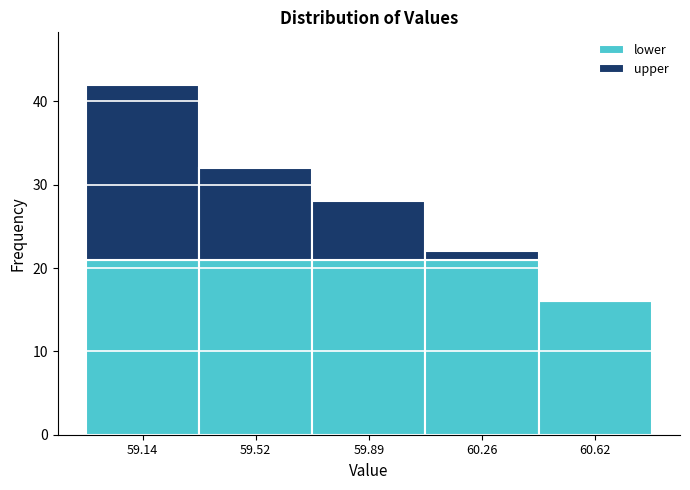

Reading left to right, list every stacked bar in this chart as the range it spans on the x-axis followed by its total height. Neither the bar edges nor the heights are printed on the chart, so give them approximately, as read against the axes.

58.96 to 59.33: 42
59.33 to 59.70: 32
59.70 to 60.07: 28
60.07 to 60.44: 22
60.44 to 60.81: 16